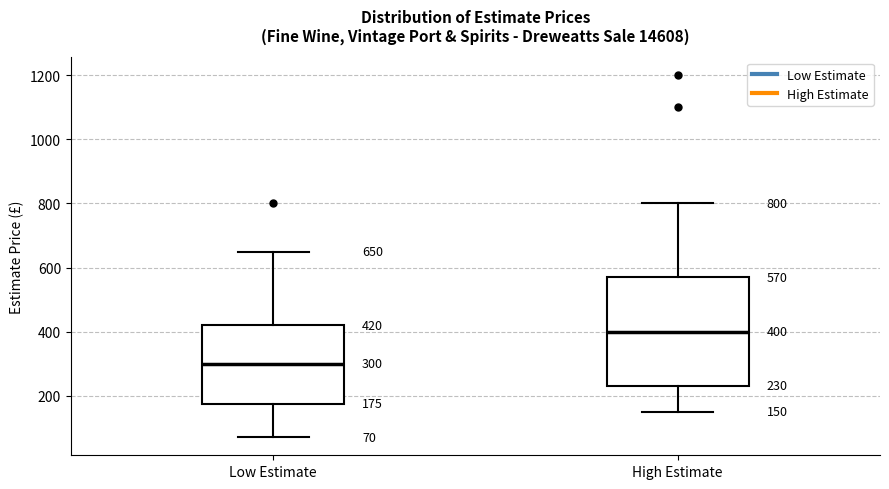

Comparing the boxes themselves (not the whiskers), which one is the tallest?

High Estimate